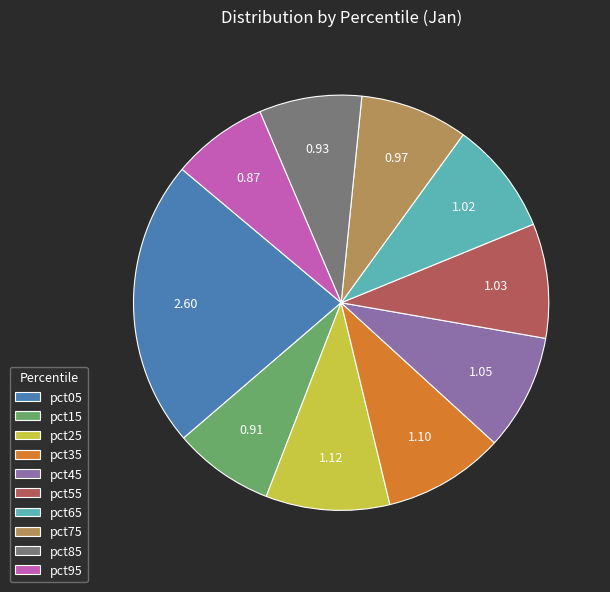

Approximately how many times larger is the value at pct65 compared to pct25?

0.9